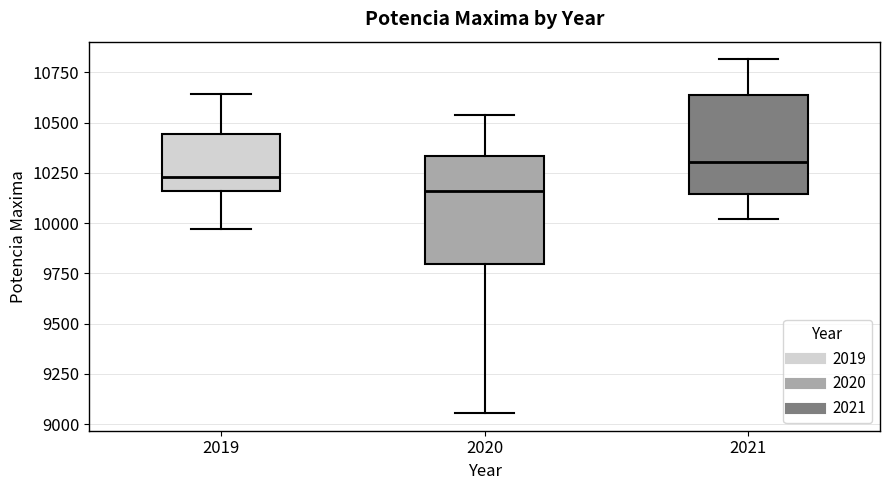

Where does the lower whisker of the box at x = 2020 end on the y-axis? The values are not printed on the chart, so give them approximately, as read against the axis.

9050